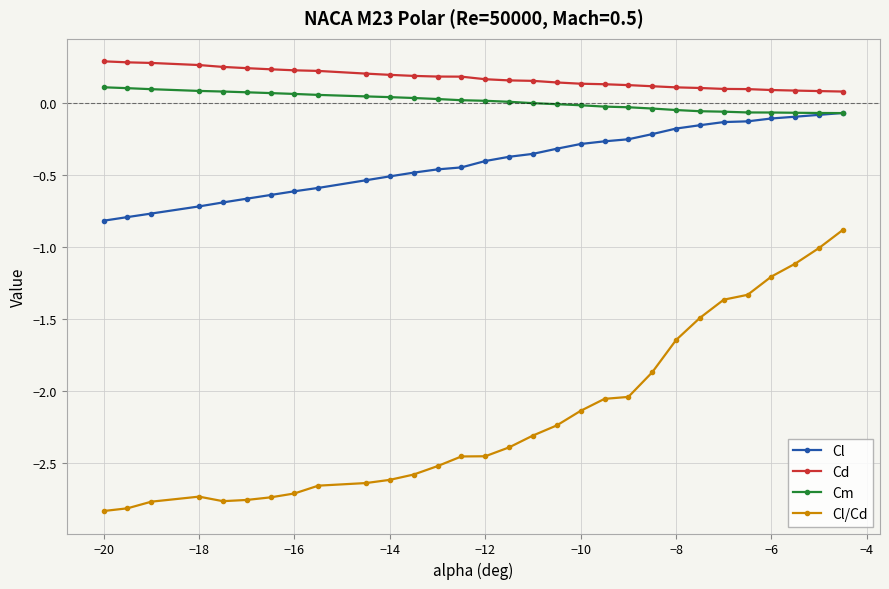

How many intersections are there between Cm and Cl?

1